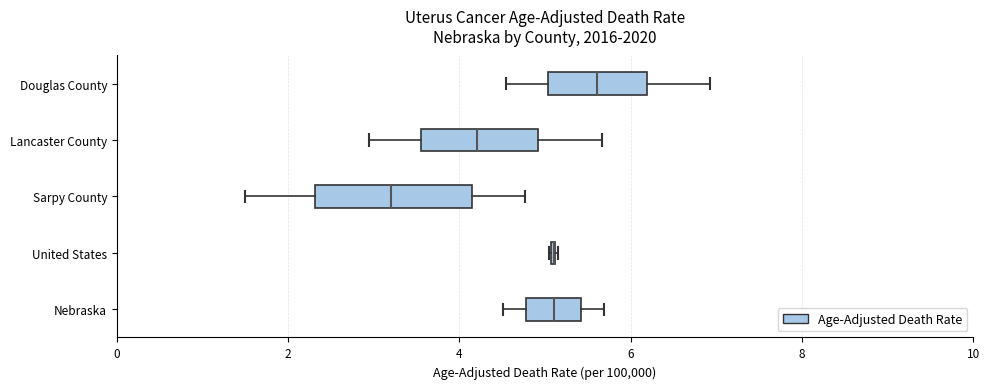

Which box is the widest, from its left edge to its right edge?

Sarpy County